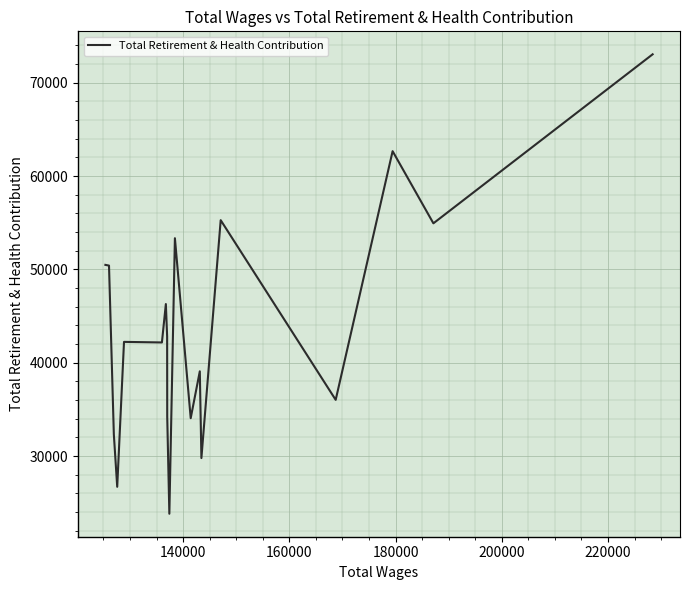

What is the sum of all values?

829704